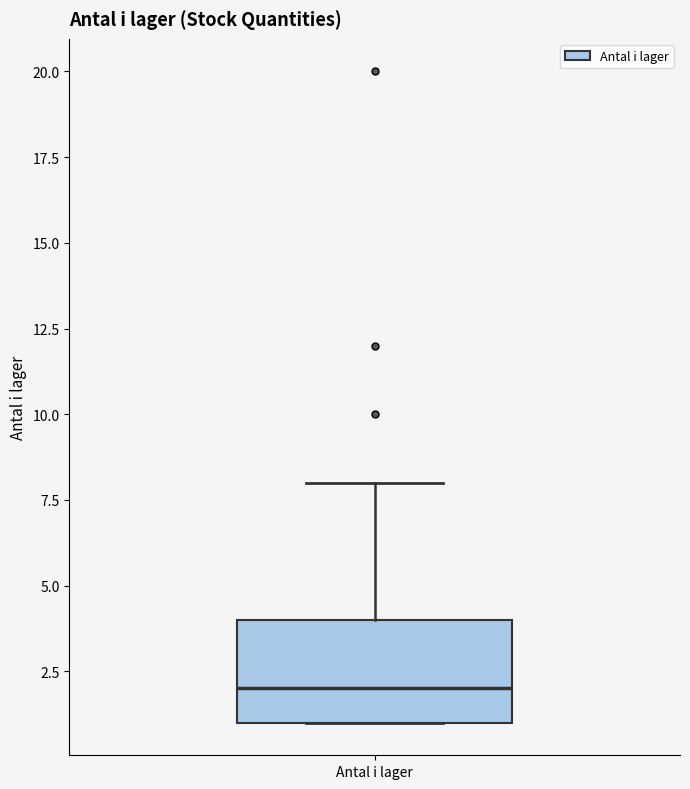

Where does the median line of the box for Antal i lager sit on the y-axis? The values are not printed on the chart, so give them approximately, as read against the axis.

2